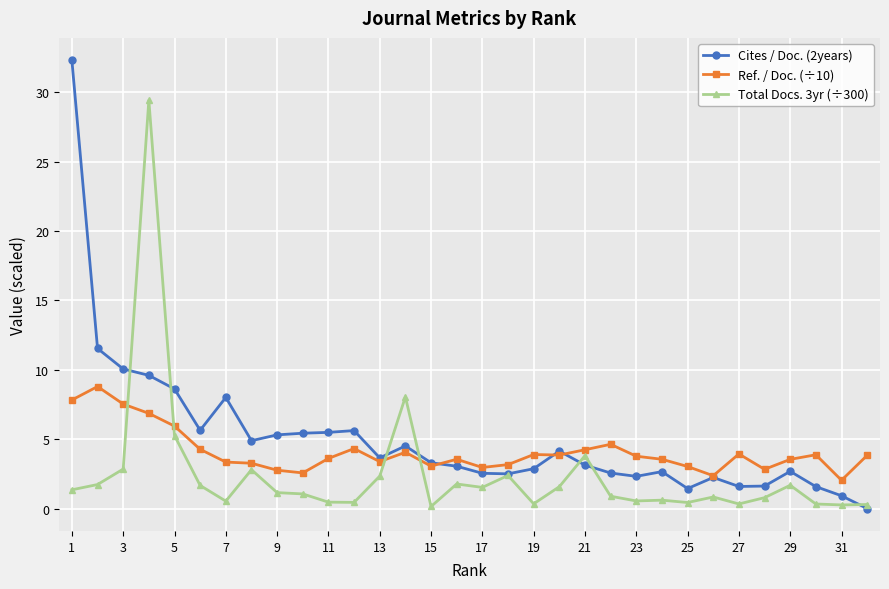

At how many categories does at least one series exceed 6?

7